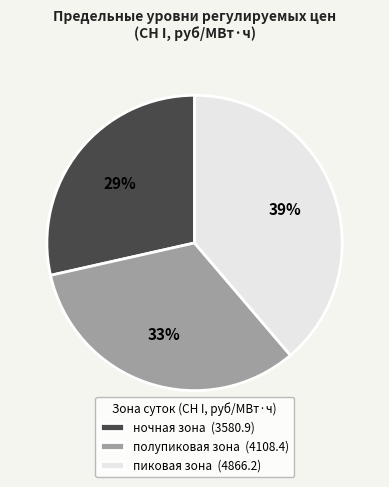

What percentage is the пиковая зона slice, to the nearest percent?

39%